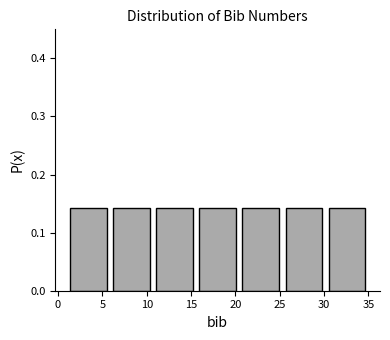

What is the height of the bar covering 1.0 to 6.0 on the x-axis? Neither the bar edges nor the heights are printed on the chart, so give them approximately, as read against the axes.

0.14